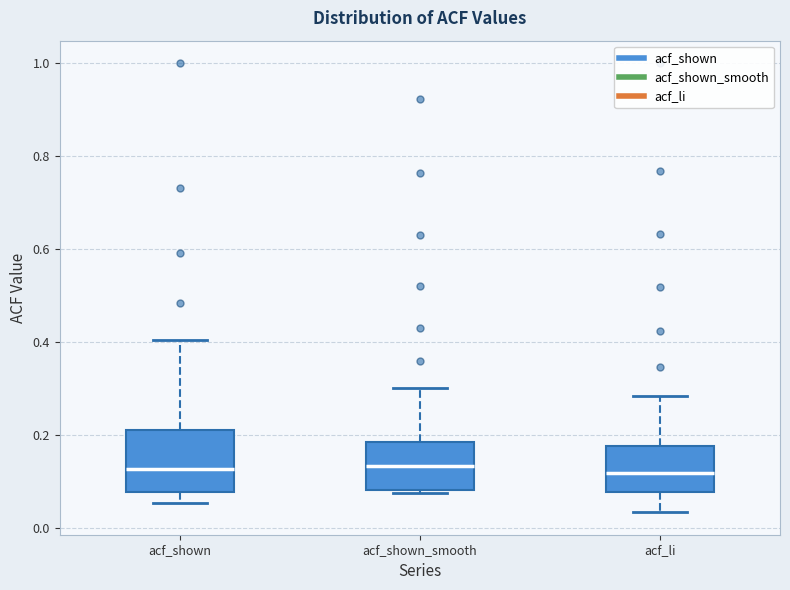

Reading left to right, transcribe this box plot: for each box, give where its median line is, the range the box spans, and where its two whiskers end, as read against the y-axis. The values are not printed on the chart, so give them approximately, as read against the axis.

acf_shown: median 0.12, box 0.08 to 0.22, whiskers 0.06 to 0.40
acf_shown_smooth: median 0.14, box 0.08 to 0.18, whiskers 0.08 (just below the box's lower edge) to 0.30
acf_li: median 0.12, box 0.08 to 0.18, whiskers 0.04 to 0.28